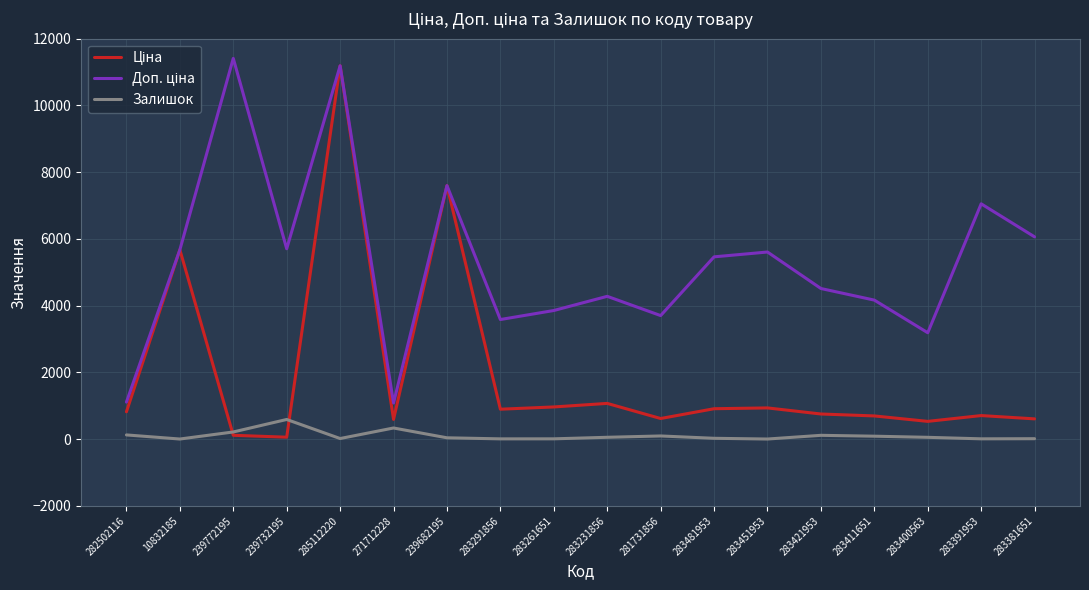

What is the greatest value displayed?

11410.0